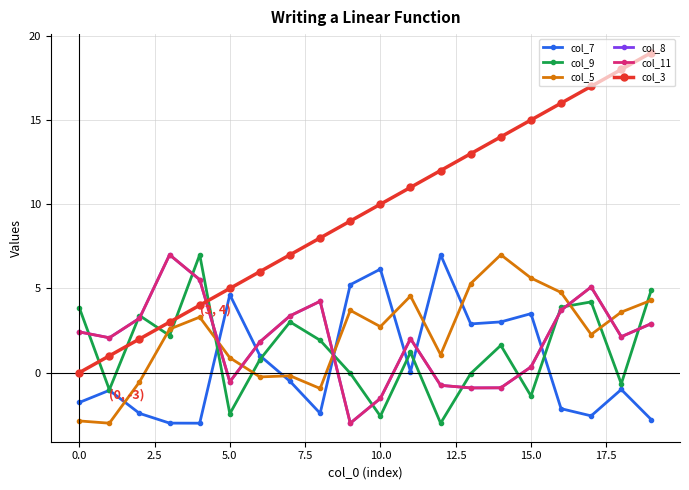

Is this an area chart (filled region under the line)?

No